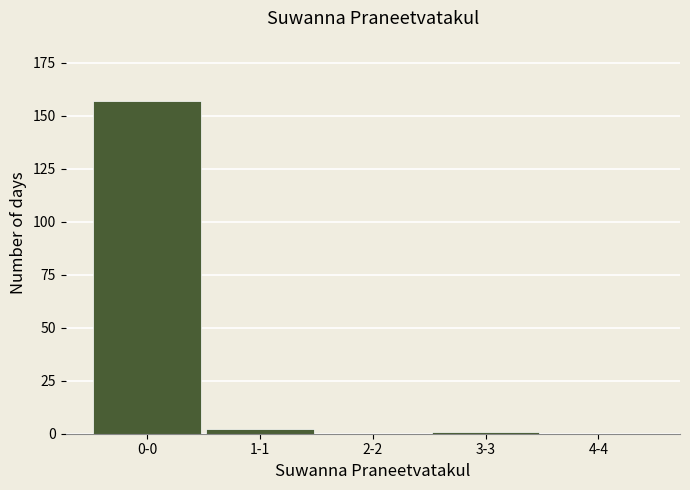

Reading right to left, extract all data points from this chart.

4-4=0	3-3=1	2-2=0	1-1=2	0-0=157